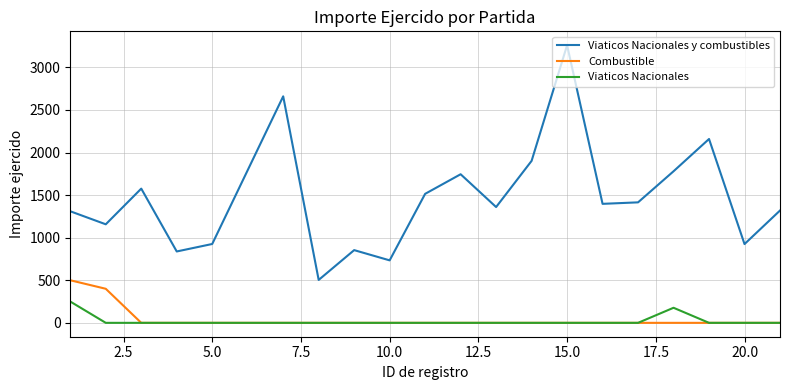

Which series has the largest total across all categories?

Viaticos Nacionales y combustibles